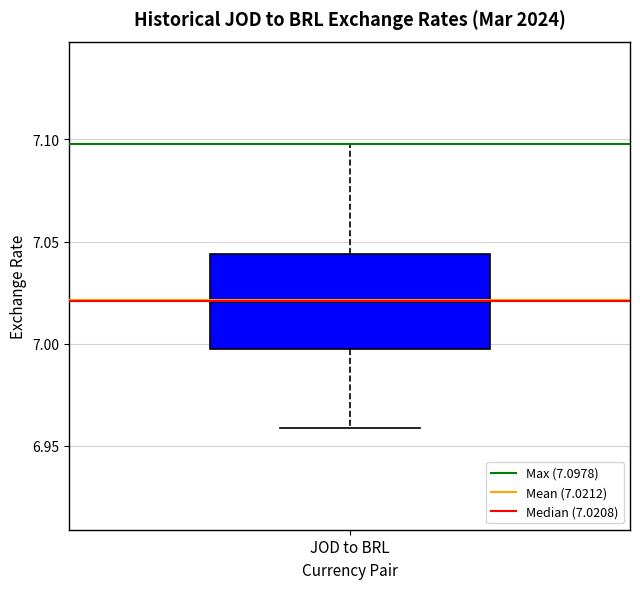

Where does the upper whisker of the box for JOD to BRL end on the y-axis? The values are not printed on the chart, so give them approximately, as read against the axis.

7.100